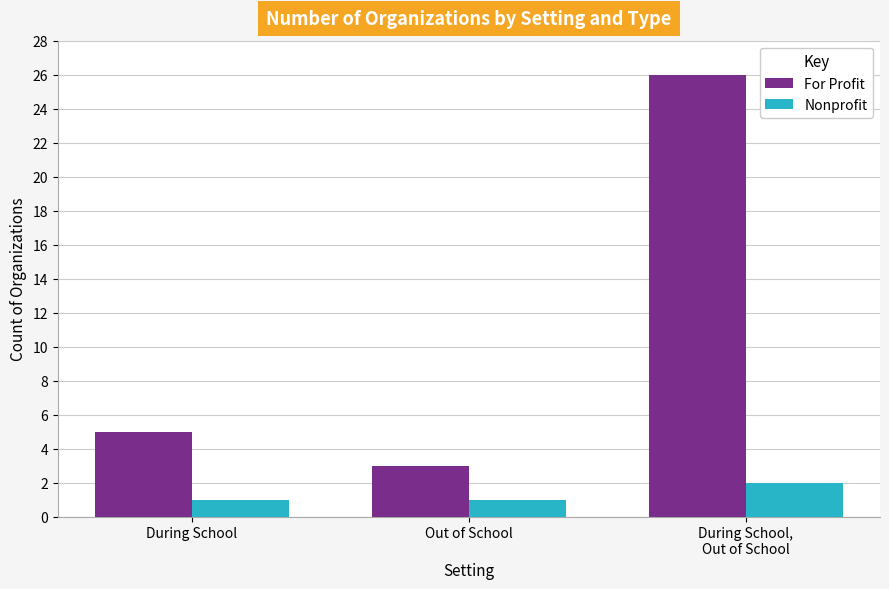

What is the sum of the For Profit values at During School,
Out of School and During School?

31